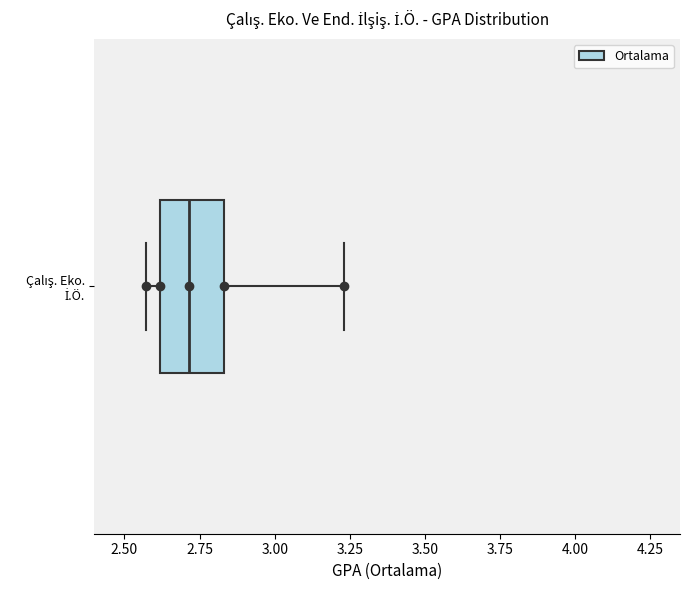

Transcribe this box plot: give where the median line is, the range the box spans, and where the two whiskers end, as read against the x-axis. The values are not printed on the chart, so give them approximately, as read against the axis.

median 2.70, box 2.60 to 2.85, whiskers 2.55 to 3.25